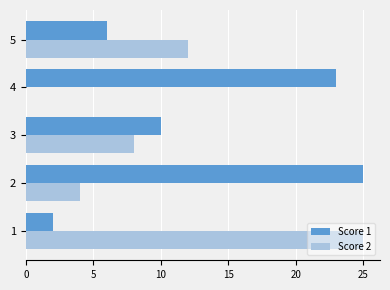

Is it true that Score 1 equals 6 at 5?

True